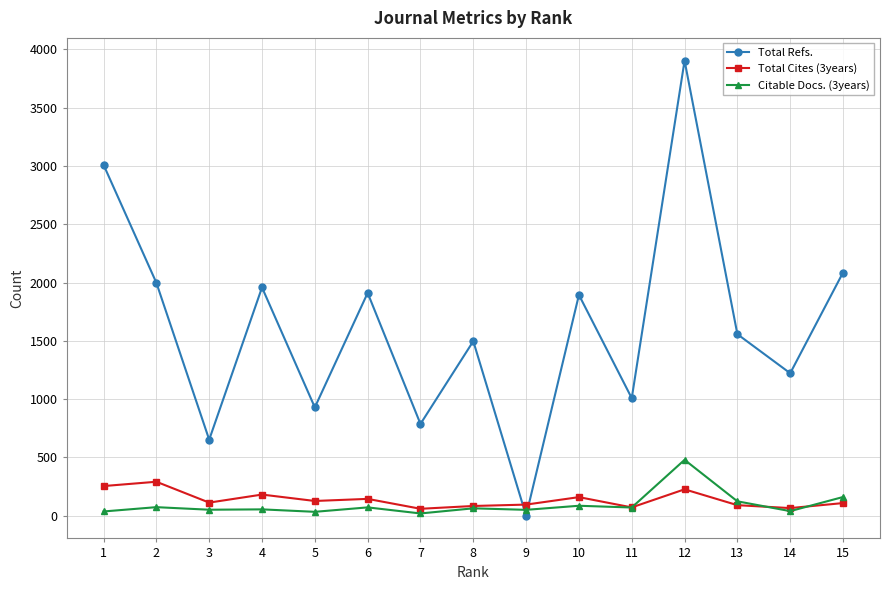

After their last crossing, which series has the higher values: Total Cites (3years) or Citable Docs. (3years)?

Citable Docs. (3years)